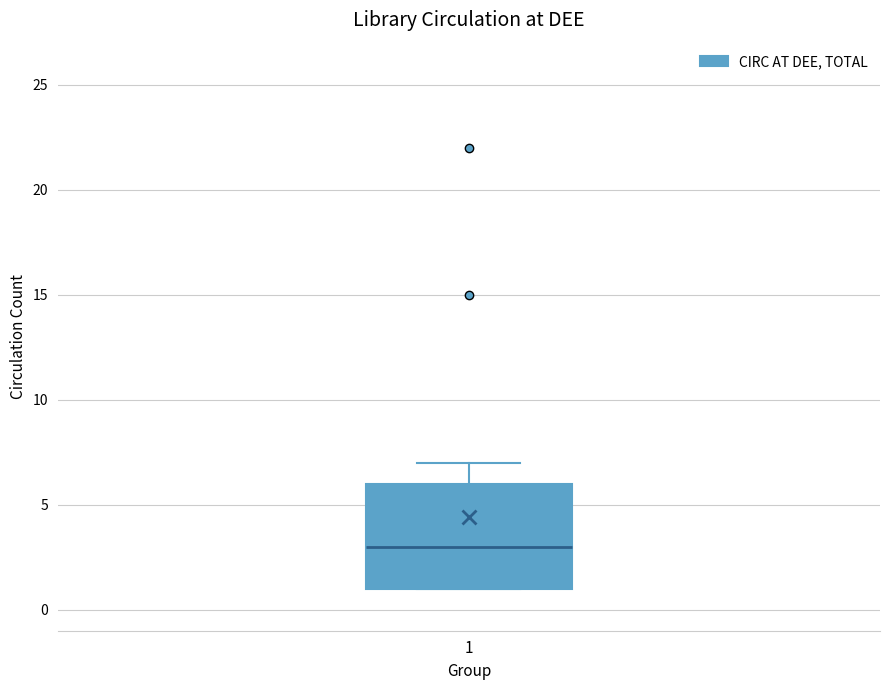

Transcribe this box plot: give where the median line is, the range the box spans, and where the two whiskers end, as read against the y-axis. The values are not printed on the chart, so give them approximately, as read against the axis.

median 3, box 1 to 6, whiskers 1 to 7